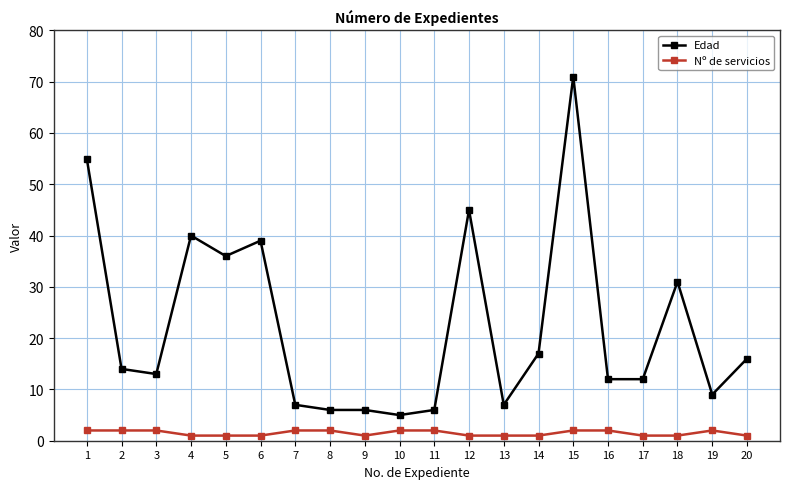

Reading left to right, extract all data points from this chart.

Edad: 1=55	2=14	3=13	4=40	5=36	6=39	7=7	8=6	9=6	10=5	11=6	12=45	13=7	14=17	15=71	16=12	17=12	18=31	19=9	20=16
Nº de servicios: 1=2	2=2	3=2	4=1	5=1	6=1	7=2	8=2	9=1	10=2	11=2	12=1	13=1	14=1	15=2	16=2	17=1	18=1	19=2	20=1